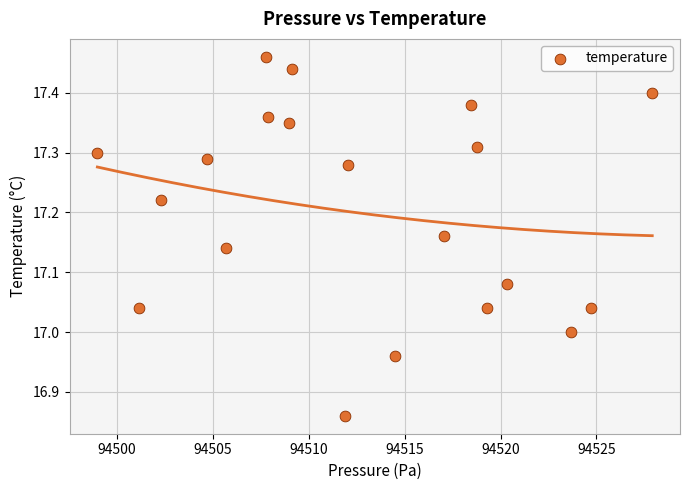

What is the range of X values (max minus min)?

28.9